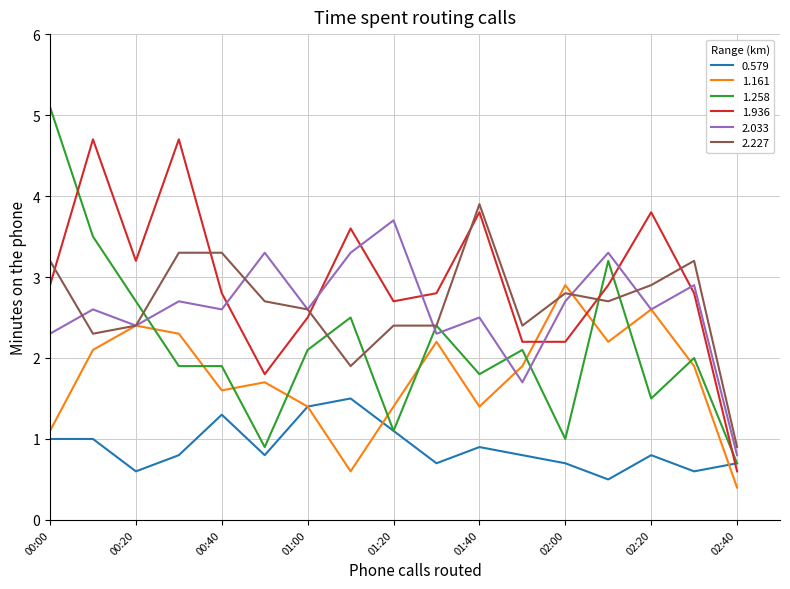

Which series has the largest total across all categories?

1.936